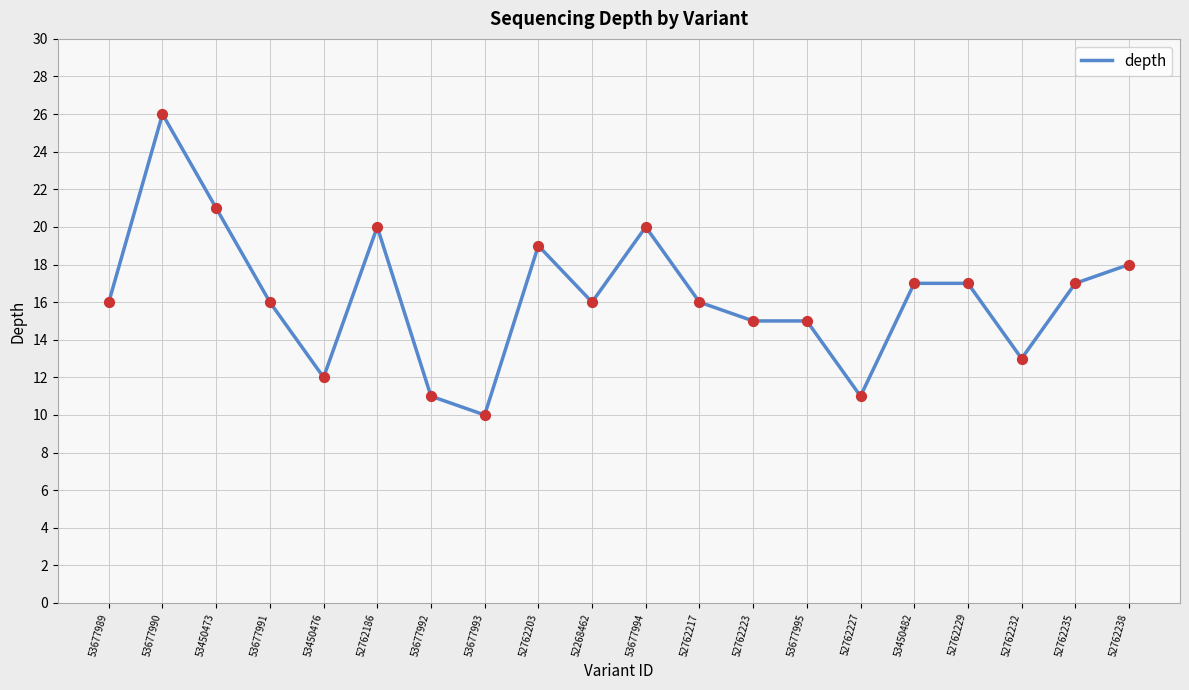

Which has a higher value, 52762232 or 53677992?

52762232